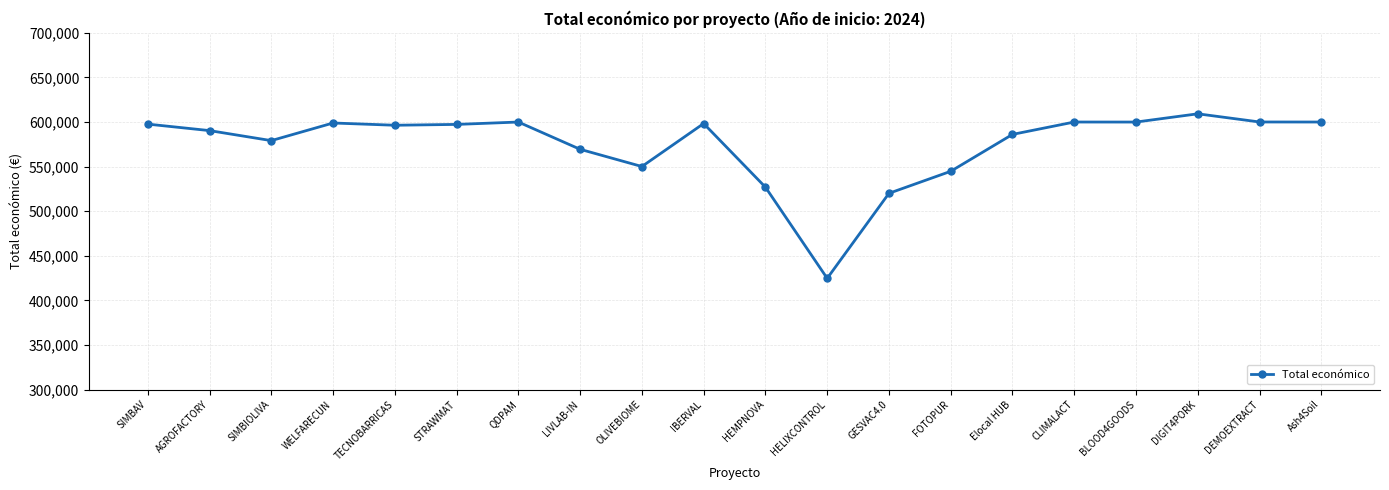

Is it true that the value at OLIVEBIOME is 817759?

False